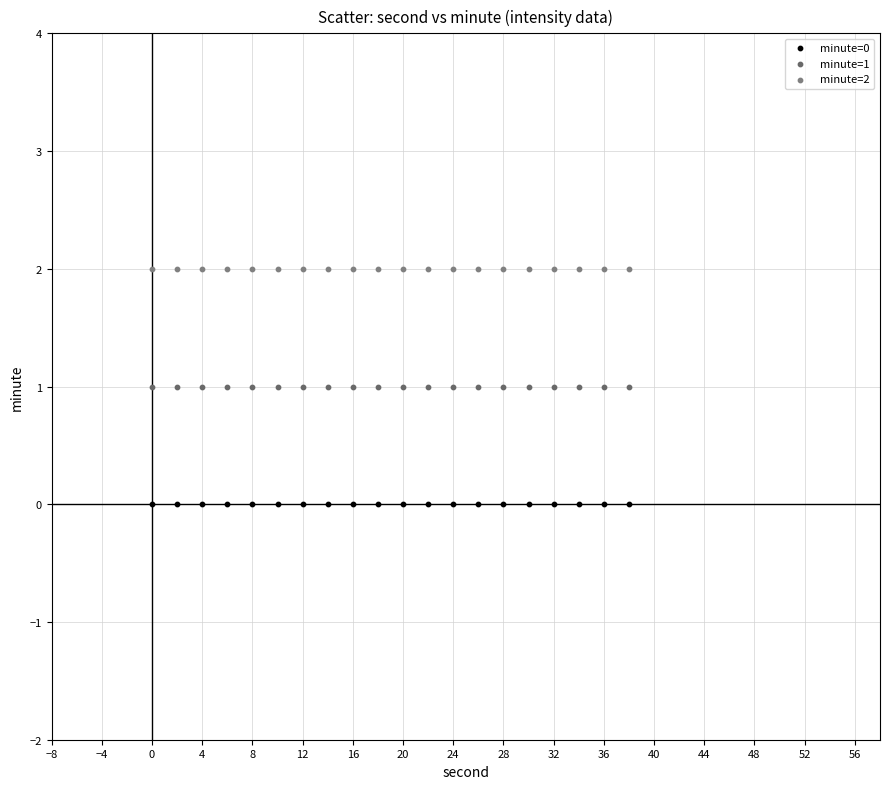

What are all the series names shown in the legend?

minute=0, minute=1, minute=2